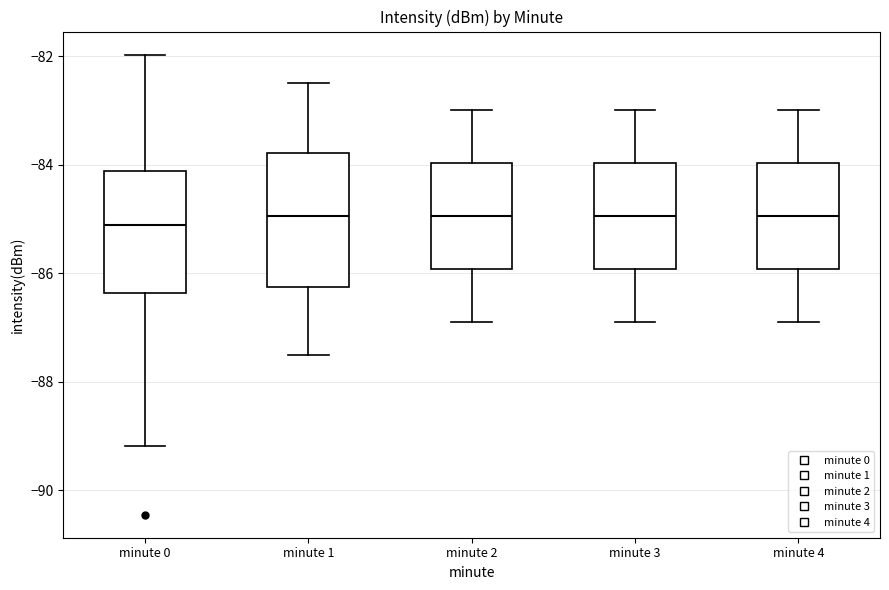

Comparing the boxes themselves (not the whiskers), which one is the tallest?

minute 1